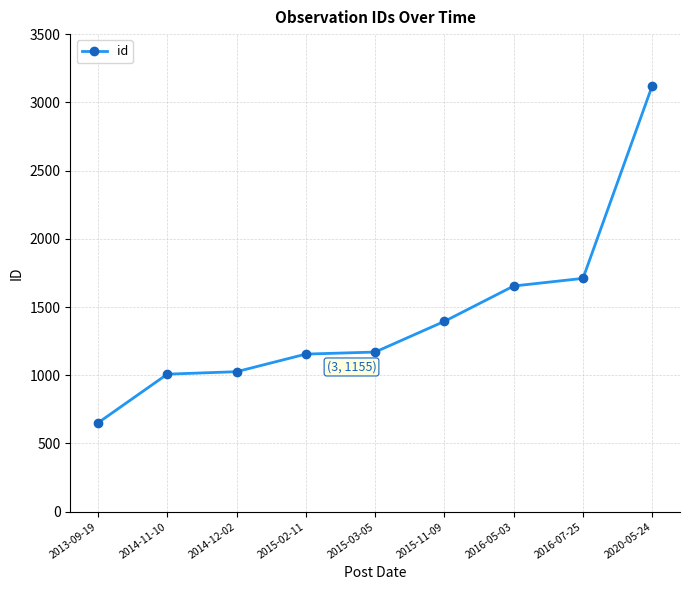

What is the change in value from 2014-11-10 to 2014-12-02?

+18